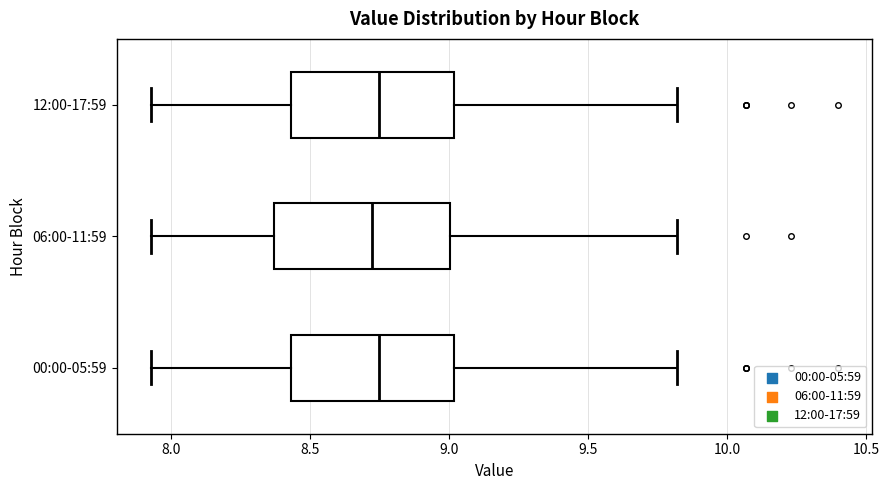

Where does the median line of the box for 06:00-11:59 sit on the x-axis? The values are not printed on the chart, so give them approximately, as read against the axis.

8.75